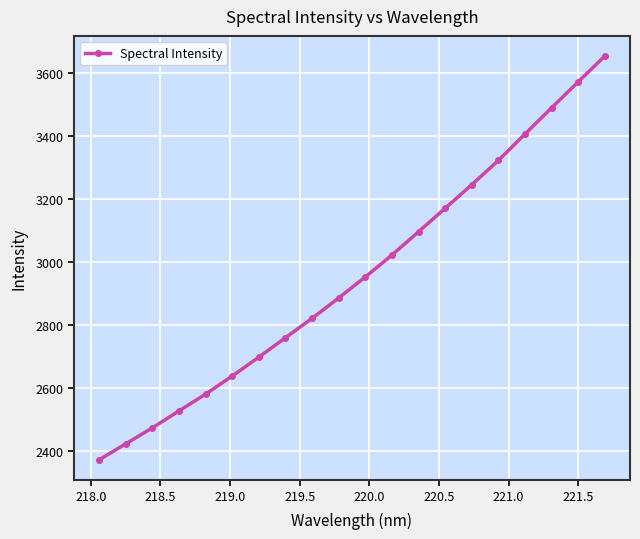

What is the maximum value shown in the chart?

3652.3